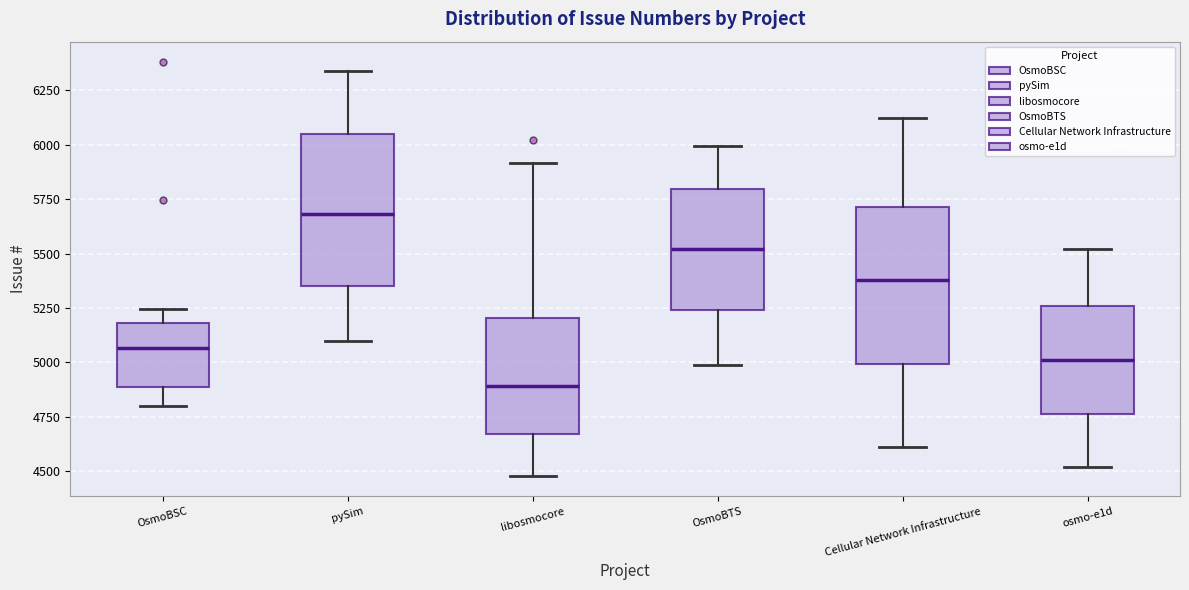

Reading left to right, read every box against the y-axis: the position of its median line, the range the box covers, and the ends of its whiskers. The values are not printed on the chart, so give them approximately, as read against the axis.

OsmoBSC: median 5050, box 4900 to 5200, whiskers 4800 to 5250
pySim: median 5700, box 5350 to 6050, whiskers 5100 to 6350
libosmocore: median 4900, box 4650 to 5200, whiskers 4500 to 5900
OsmoBTS: median 5500, box 5250 to 5800, whiskers 5000 to 6000
Cellular Network Infrastructure: median 5400, box 5000 to 5700, whiskers 4600 to 6100
osmo-e1d: median 5000, box 4750 to 5250, whiskers 4500 to 5500